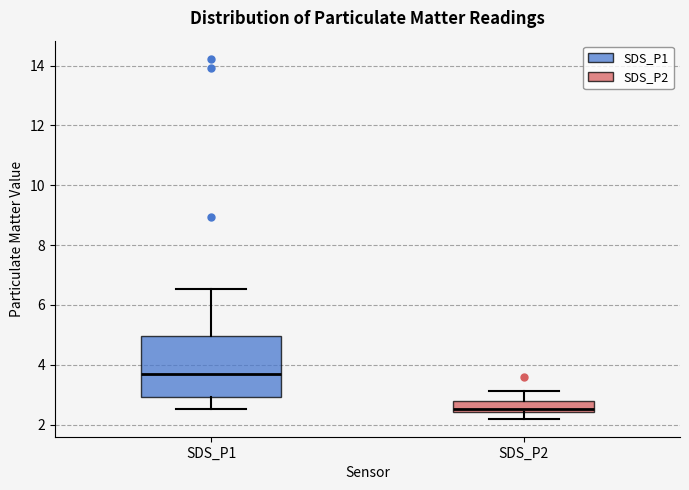

Which box is the tallest, from its lower edge to its upper edge?

SDS_P1